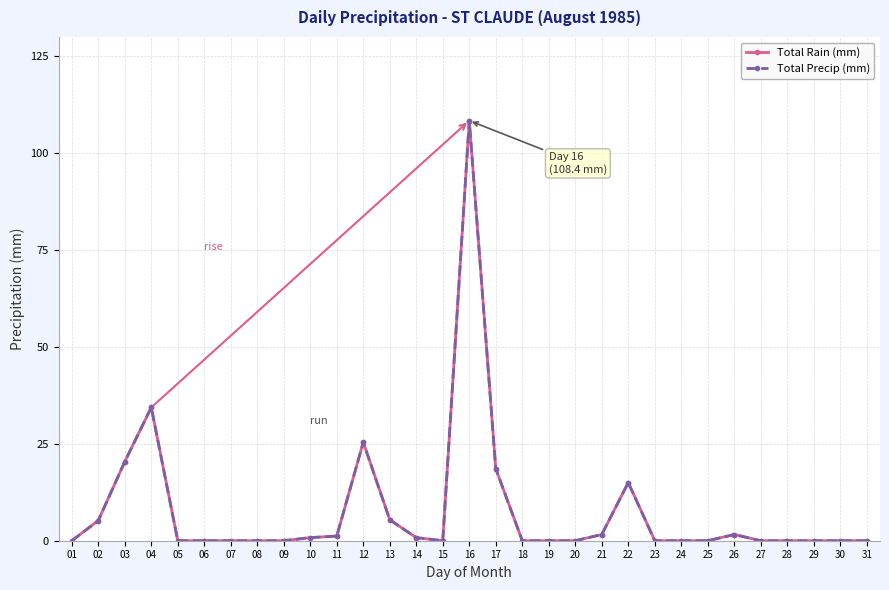

Does the chart have visible grid lines?

Yes